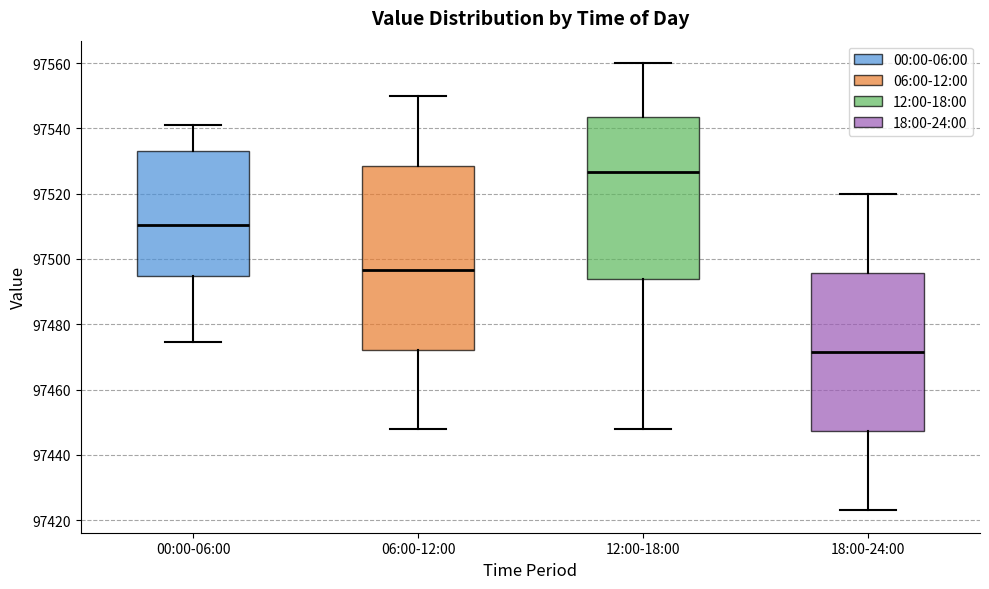

Reading left to right, transcribe this box plot: for each box, give where its median line is, the range the box spans, and where its two whiskers end, as read against the y-axis. The values are not printed on the chart, so give them approximately, as read against the axis.

00:00-06:00: median 97510, box 97494 to 97532, whiskers 97474 to 97540
06:00-12:00: median 97496, box 97472 to 97528, whiskers 97448 to 97550
12:00-18:00: median 97526, box 97494 to 97544, whiskers 97448 to 97560
18:00-24:00: median 97472, box 97448 to 97496, whiskers 97424 to 97520